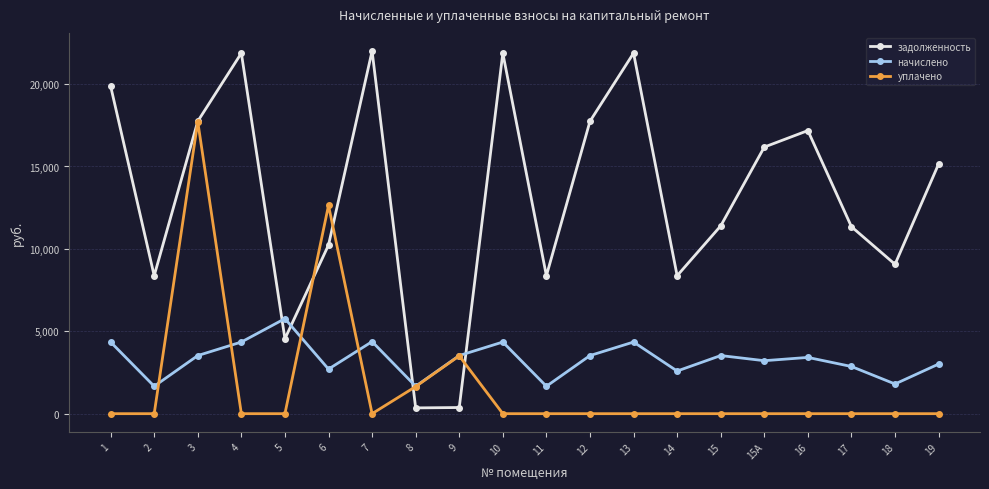

How many values in the уплачено series exceed 0?

4